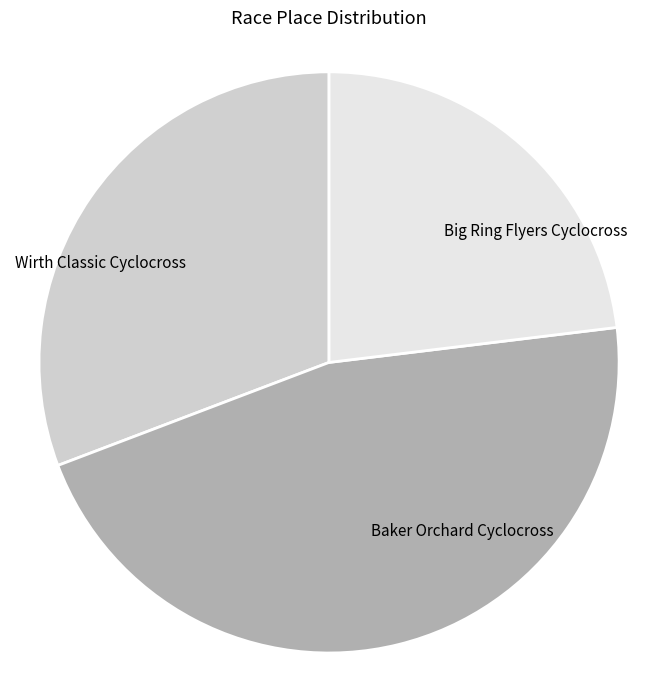

How many segments does this pie chart have?

3